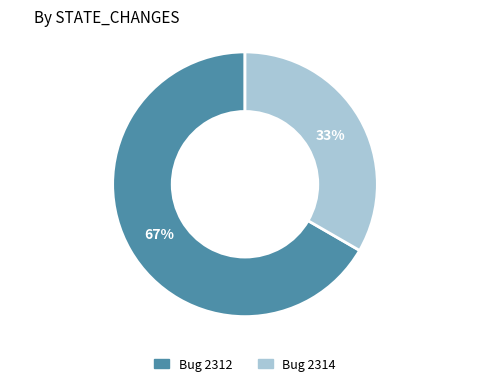

Which has a higher value, Bug 2314 or Bug 2312?

Bug 2312